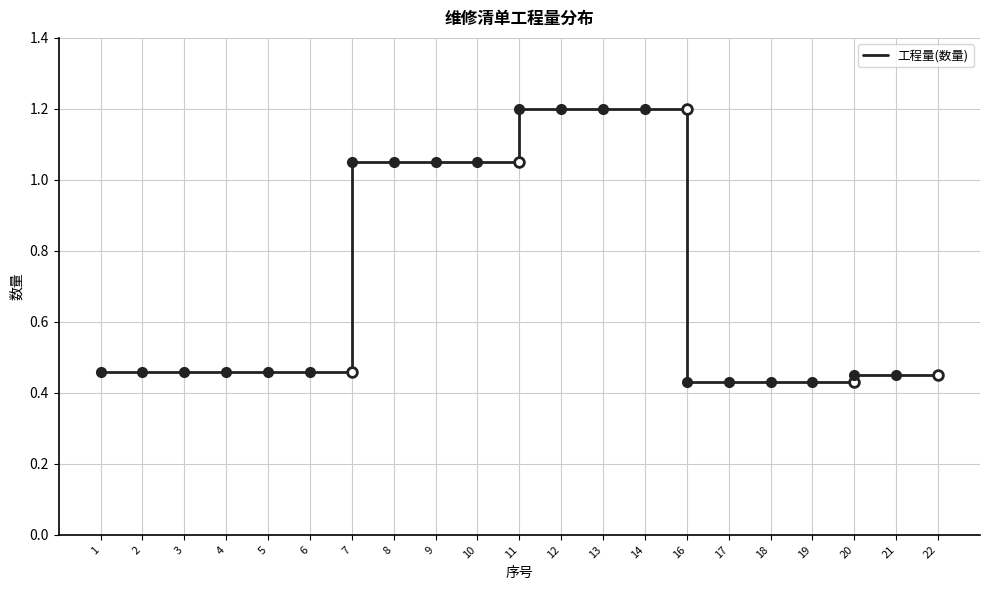

Which has a higher value, 6 or 12?

12